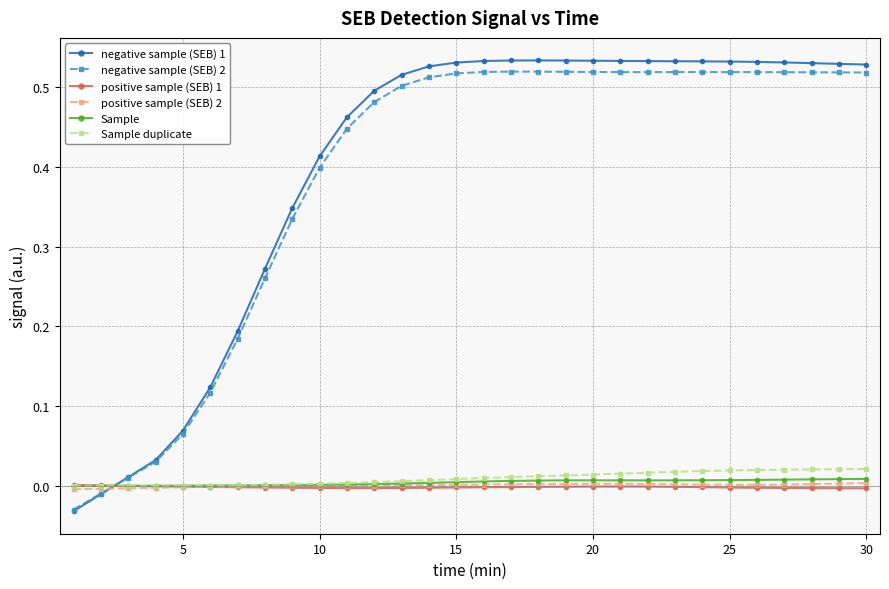

Which series ends up on top after the final intersection of negative sample (SEB) 1 and Sample?

negative sample (SEB) 1